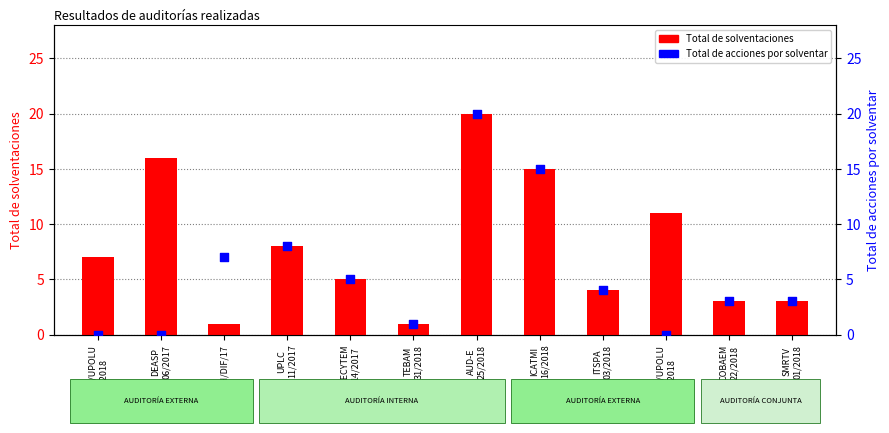

At which category is the sum across all series the highest?

AUD-E
25/2018